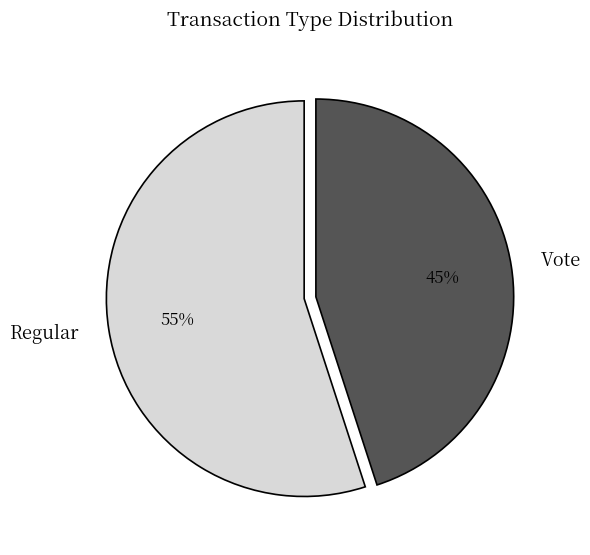

To the nearest percent, what is the average slice percentage?

50%